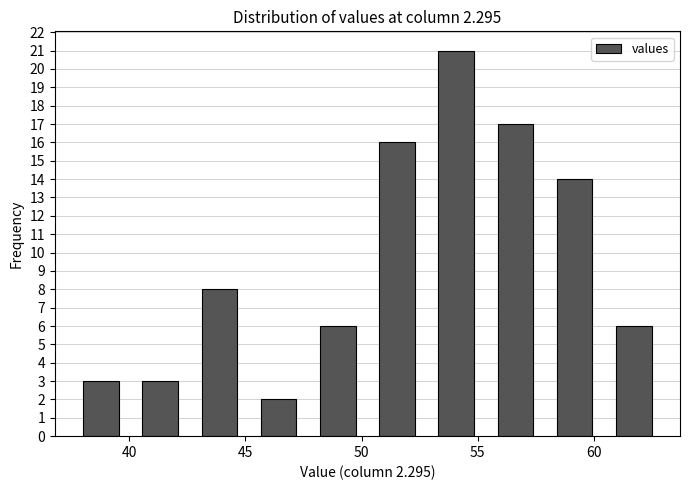

Over which range of the x-axis is the bar tallest?

52.80 to 55.35